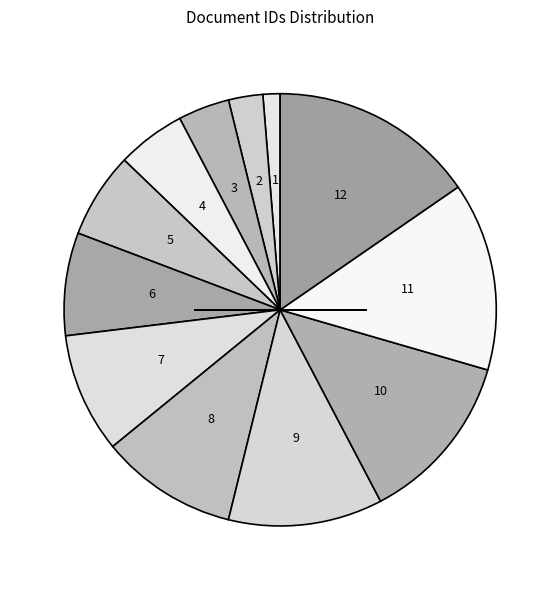

To the nearest percent, what is the average slice percentage?

8%